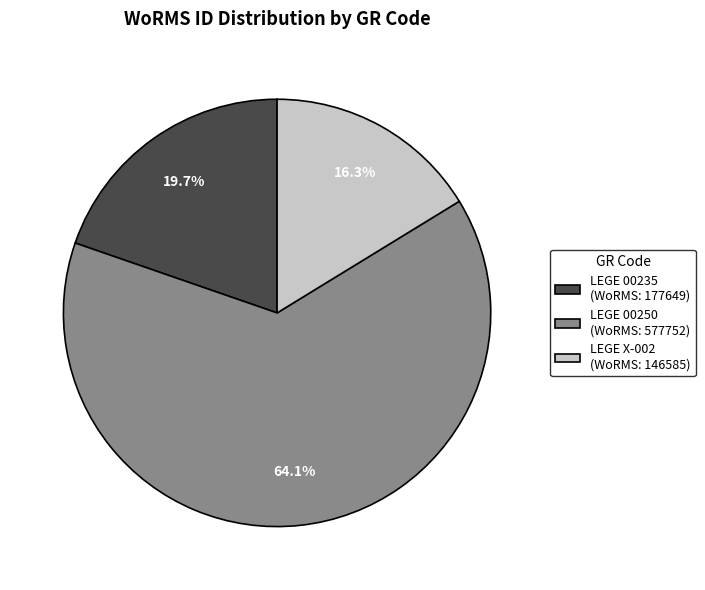

To the nearest percent, what is the difference between the largest and smallest slice percentages?

48%